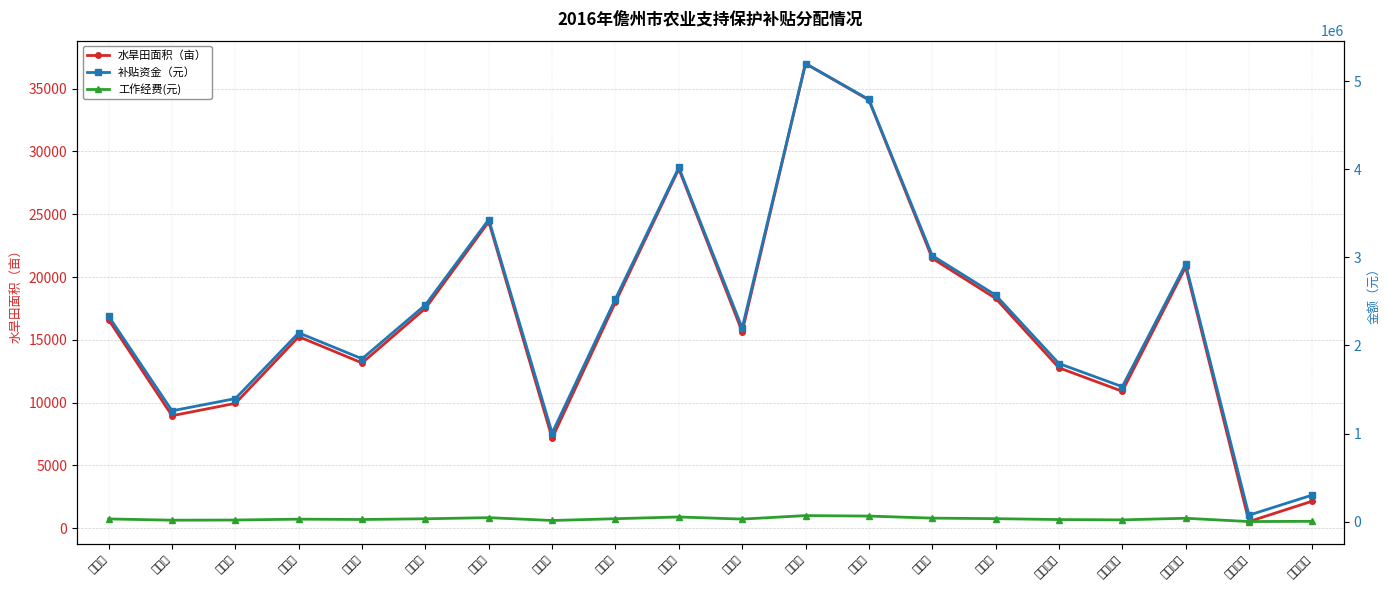

What position from the right is 蓝洋农场?

2